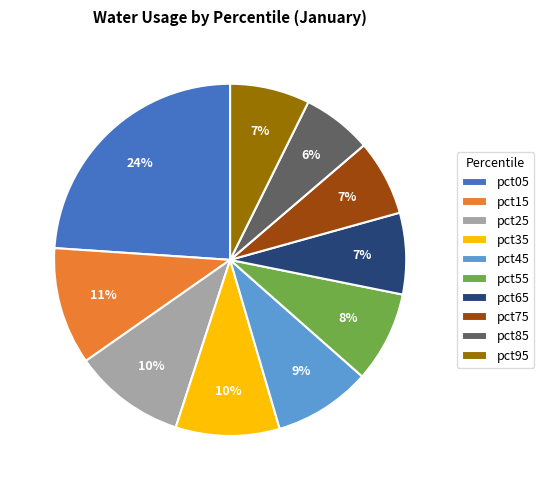

How many slices are in this pie chart?

10